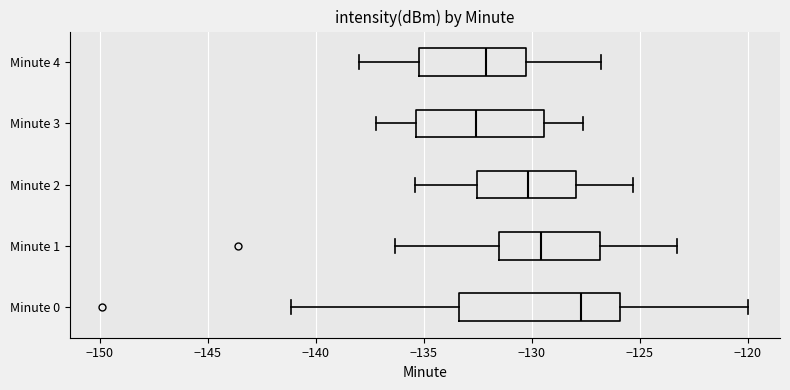

Reading bottom to top, transcribe this box plot: for each box, give where its median line is, the range the box spans, and where its two whiskers end, as read against the x-axis. The values are not printed on the chart, so give them approximately, as read against the axis.

Minute 0: median -127.5, box -133.5 to -126.0, whiskers -141.0 to -120.0
Minute 1: median -129.5, box -131.5 to -127.0, whiskers -136.5 to -123.5
Minute 2: median -130.0, box -132.5 to -128.0, whiskers -135.5 to -125.5
Minute 3: median -132.5, box -135.5 to -129.5, whiskers -137.0 to -127.5
Minute 4: median -132.0, box -135.0 to -130.5, whiskers -138.0 to -127.0